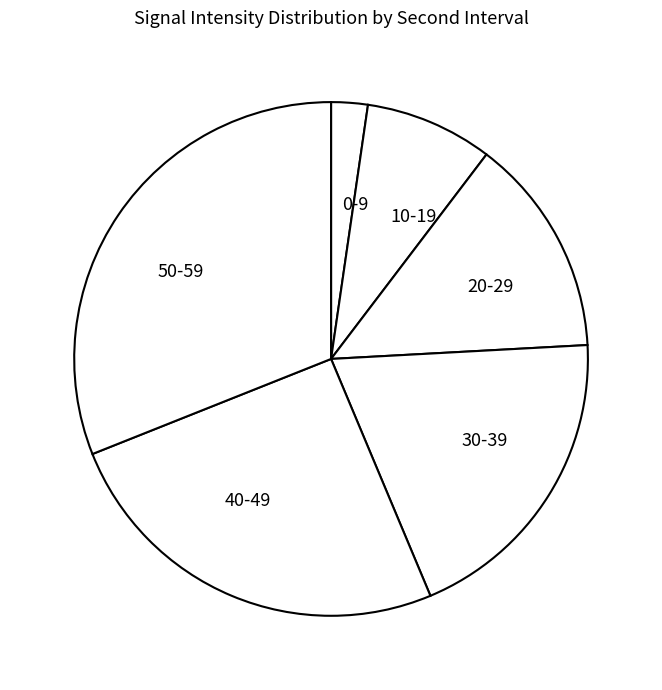

What is the ratio of the value at 50-59 to the value at 0-9?

13.5